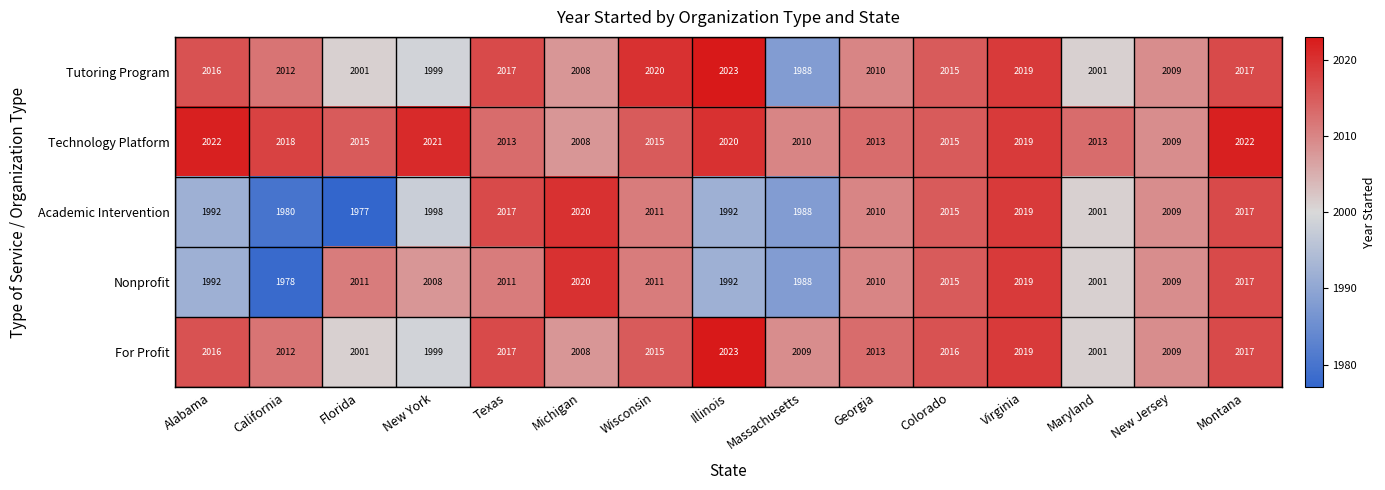

At which label does Technology Platform first exceed 2015?

Alabama